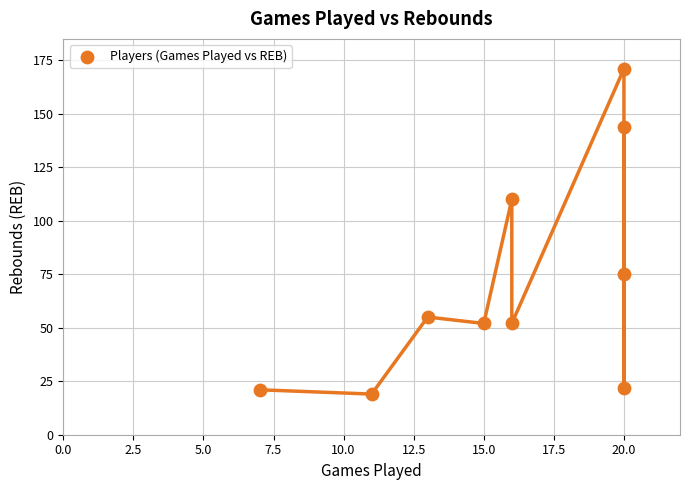

What is the average X value?

16